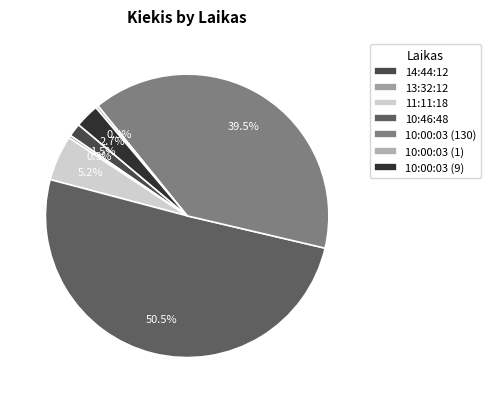

True or false: 10:46:48 accounts for 50% of the total.

True